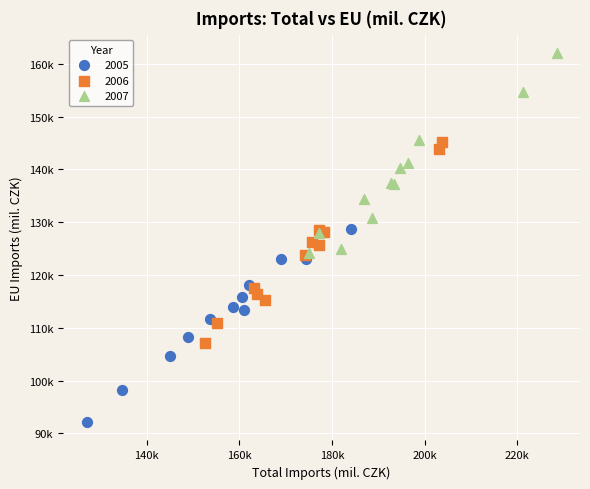

What are all the series names shown in the legend?

2005, 2006, 2007